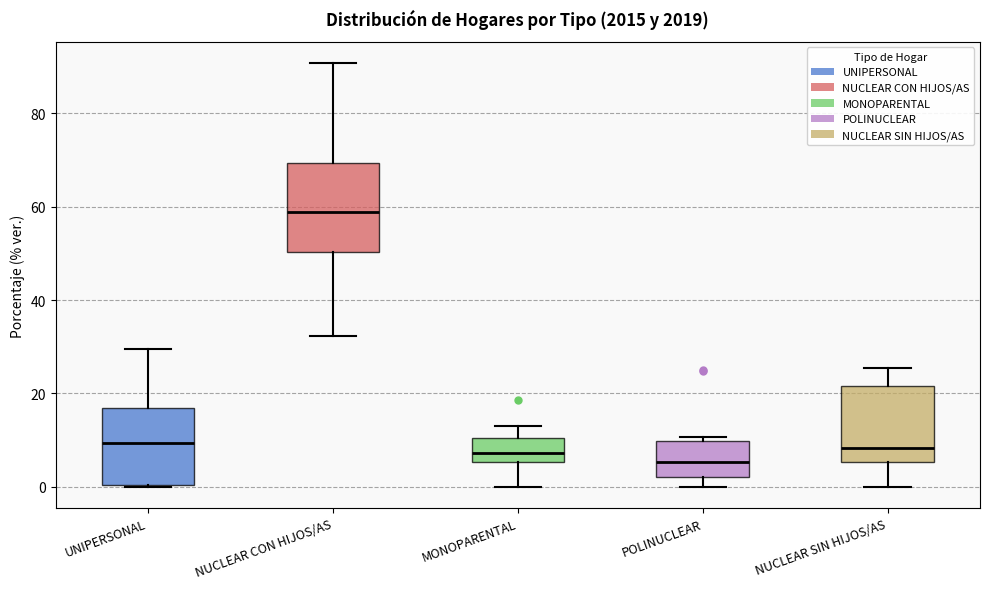

Which box has the highest median line?

NUCLEAR CON HIJOS/AS